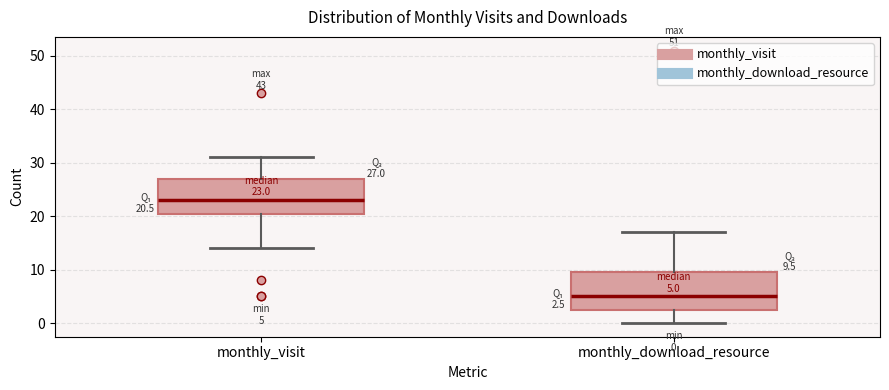

Which box has the lowest median line?

monthly_download_resource